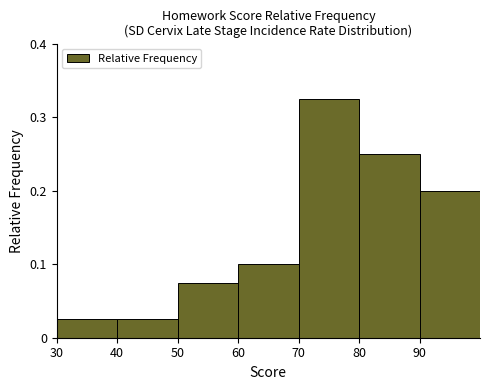

Reading left to right, transcribe this chart: for each bar, give the range it covers on the x-axis and its height. The values are not printed on the chart, so give them approximately, as read against the axis.

30 to 40: 0.03
40 to 50: 0.03
50 to 60: 0.08
60 to 70: 0.10
70 to 80: 0.33
80 to 90: 0.25
90 to 100: 0.20